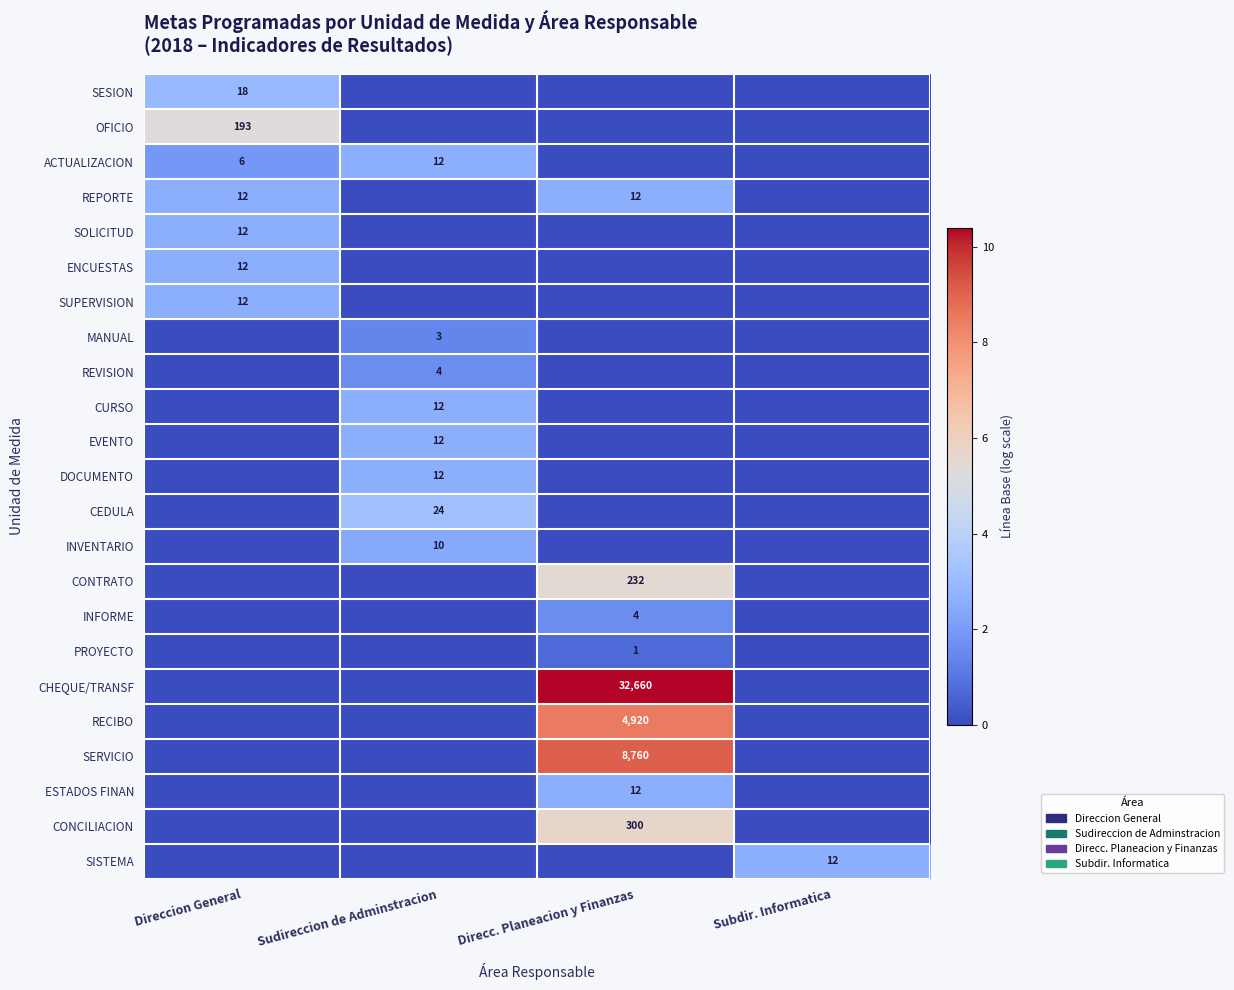

At how many categories does at least one series exceed 2?

4